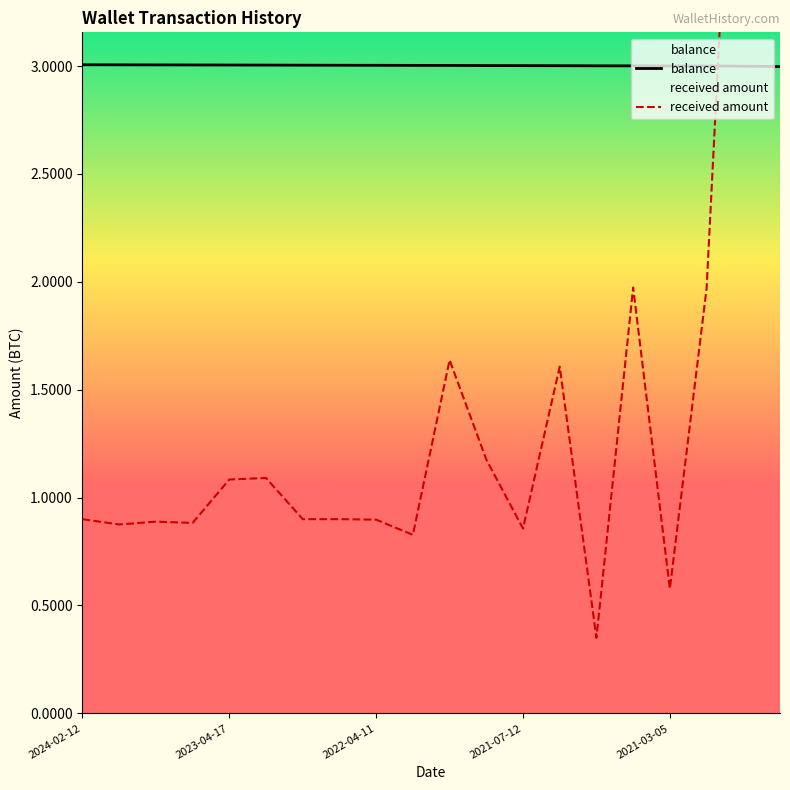

At which category is the sum across all series the highest?

19